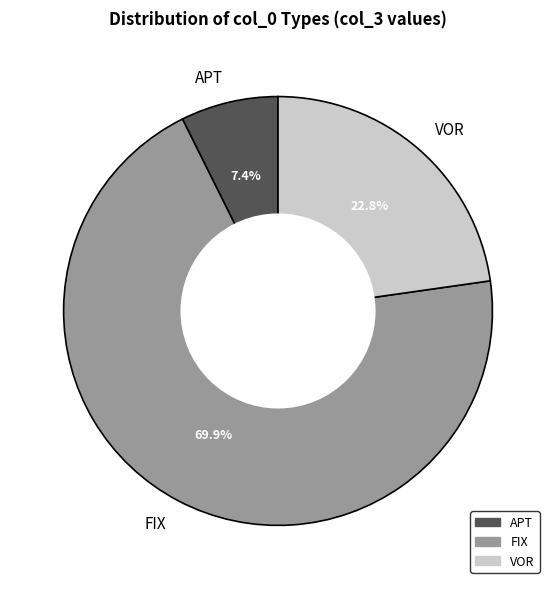

How much of the chart is everything except APT?

92.6%